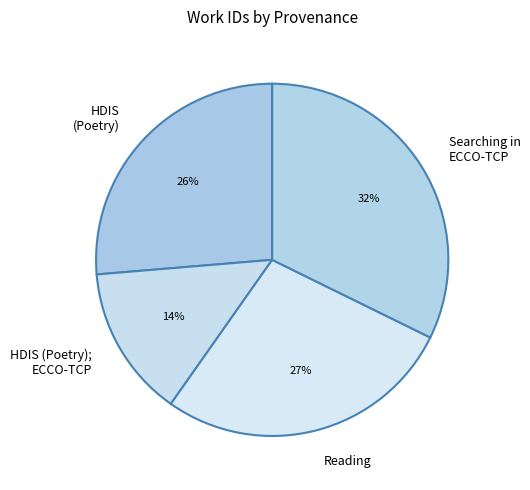

Which has a higher value, Reading or HDIS (Poetry)?

Reading